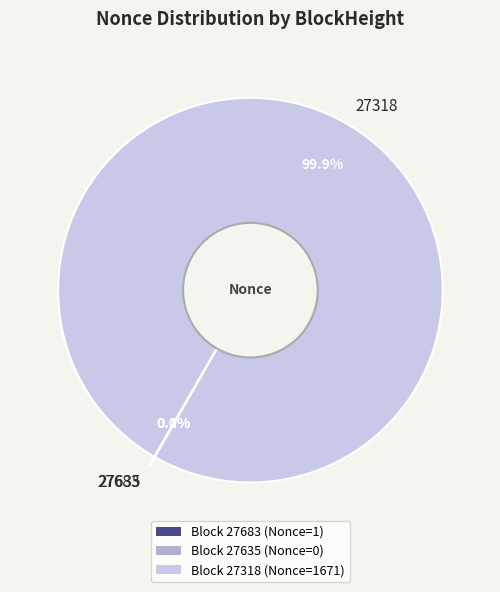

Rank the categories by value from lowest to highest.

27635, 27683, 27318